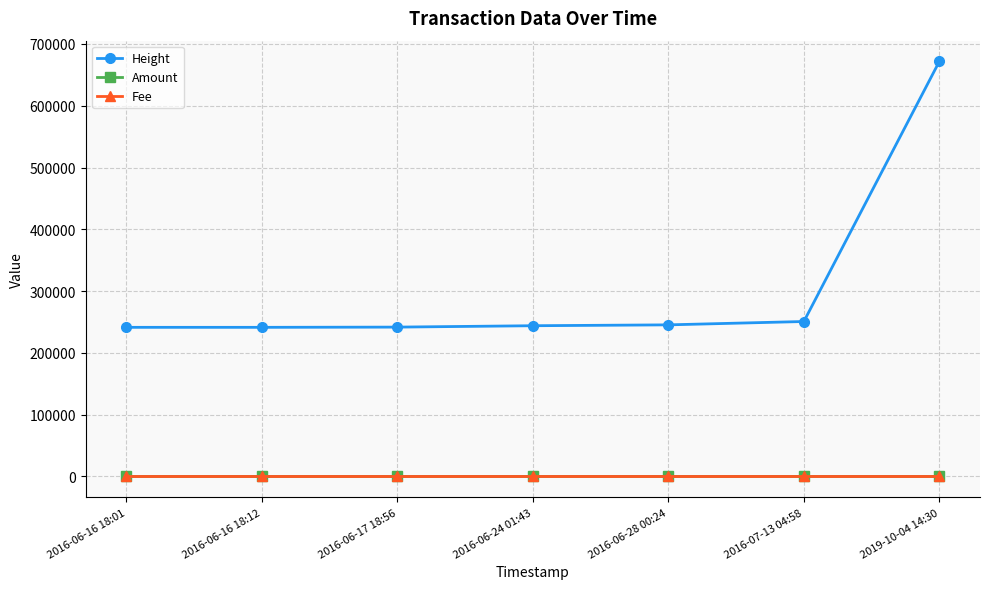

Is it true that Fee equals 1.0 at 2016-06-16 18:12?

True